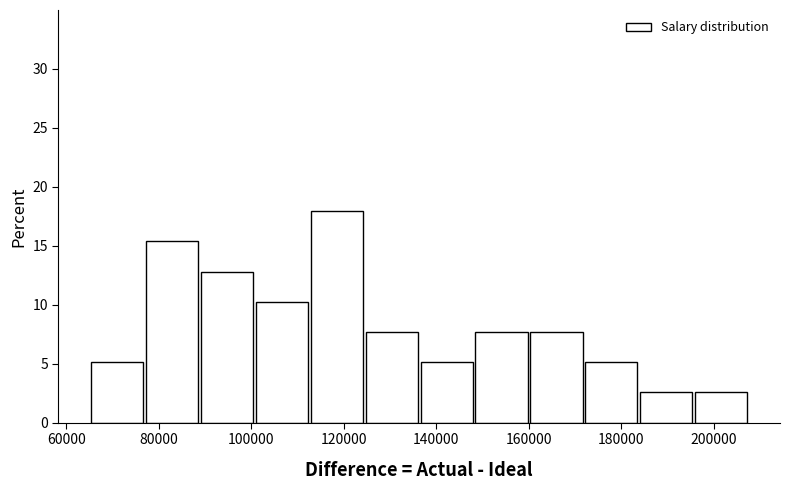

Reading left to right, transcribe this chart: for each bar, give the range it covers on the x-axis and its height. Neither the bar edges nor the heights are printed on the chart, so give them approximately, as read against the axes.

66000 to 78000: 5.0
78000 to 90000: 15.5
90000 to 102000: 13.0
102000 to 112000: 10.5
112000 to 124000: 18.0
124000 to 136000: 7.5
136000 to 148000: 5.0
148000 to 160000: 7.5
160000 to 172000: 7.5
172000 to 184000: 5.0
184000 to 196000: 2.5
196000 to 208000: 2.5